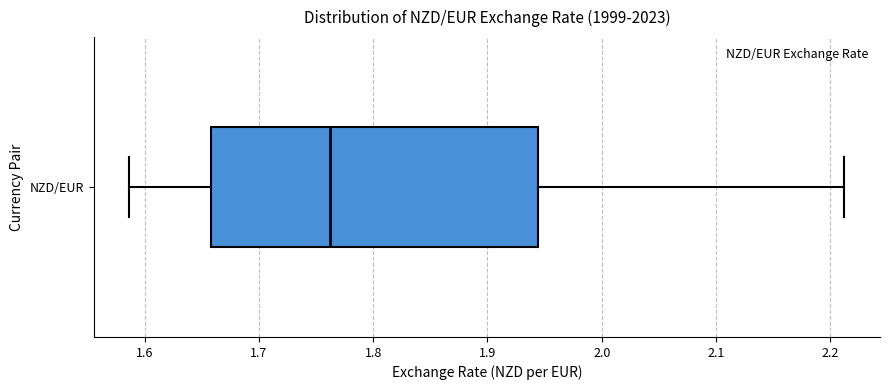

Where is the left edge of the box for NZD/EUR on the x-axis? The values are not printed on the chart, so give them approximately, as read against the axis.

1.66